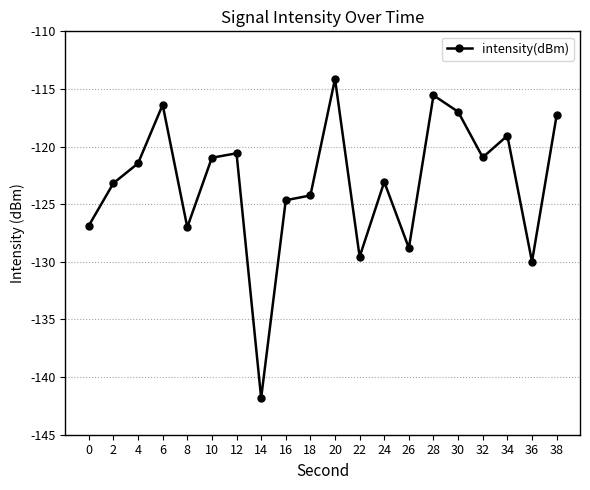

Count the number of categories in the chart.

20